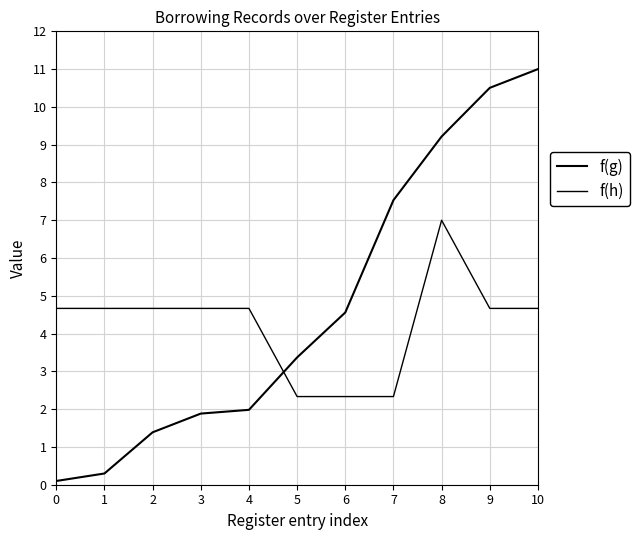

Does the chart display data point markers on the line(s)?

No